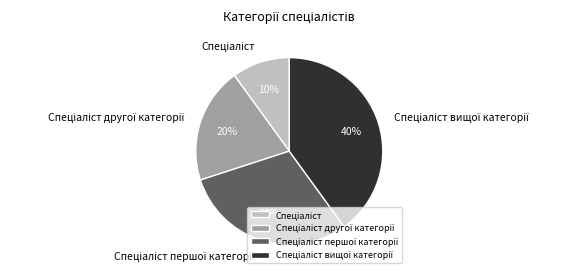

Does any single category account for the majority?

No